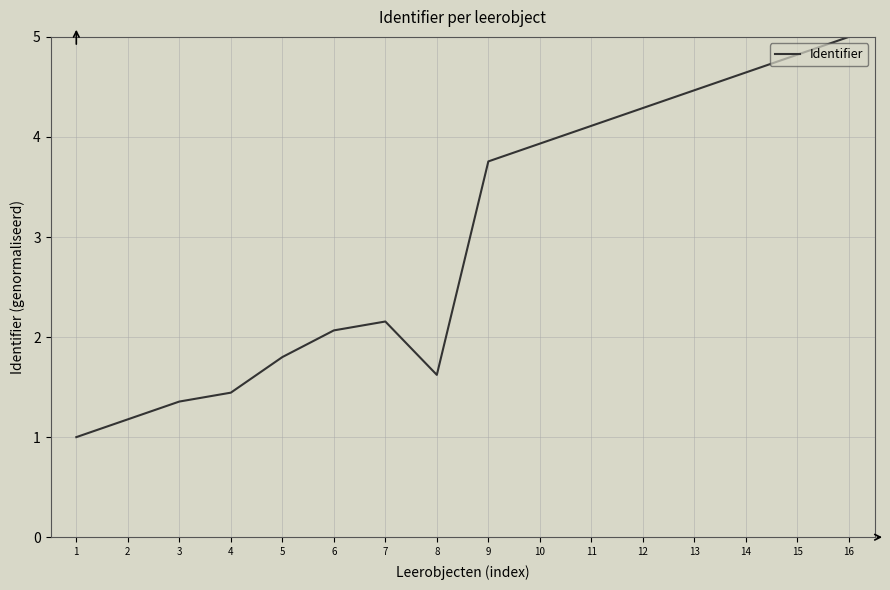

Rank the categories by value from lowest to highest.

1, 2, 3, 4, 8, 5, 6, 7, 9, 10, 11, 12, 13, 14, 15, 16